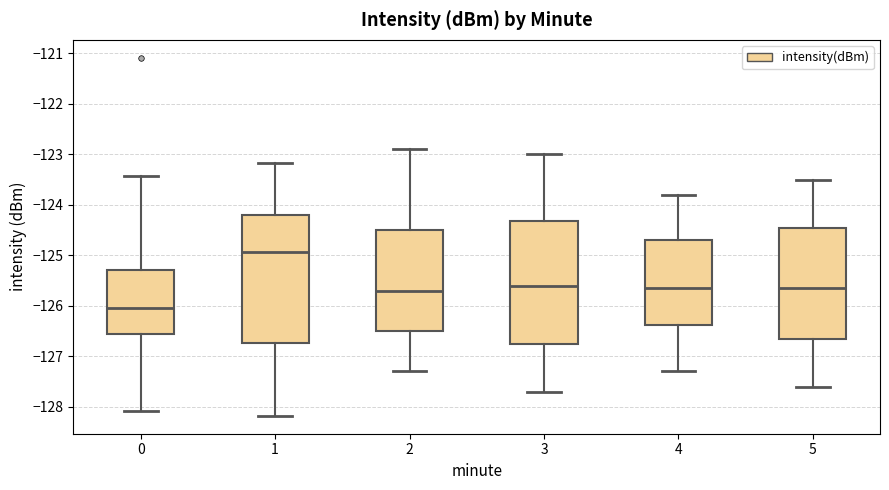

Reading left to right, read every box against the y-axis: the position of its median line, the range the box covers, and the ends of its whiskers. The values are not printed on the chart, so give them approximately, as read against the axis.

0: median -126.1, box -126.6 to -125.3, whiskers -128.1 to -123.4
1: median -124.9, box -126.7 to -124.2, whiskers -128.2 to -123.2
2: median -125.7, box -126.5 to -124.5, whiskers -127.3 to -122.9
3: median -125.6, box -126.7 to -124.3, whiskers -127.7 to -123.0
4: median -125.6, box -126.4 to -124.7, whiskers -127.3 to -123.8
5: median -125.6, box -126.6 to -124.4, whiskers -127.6 to -123.5